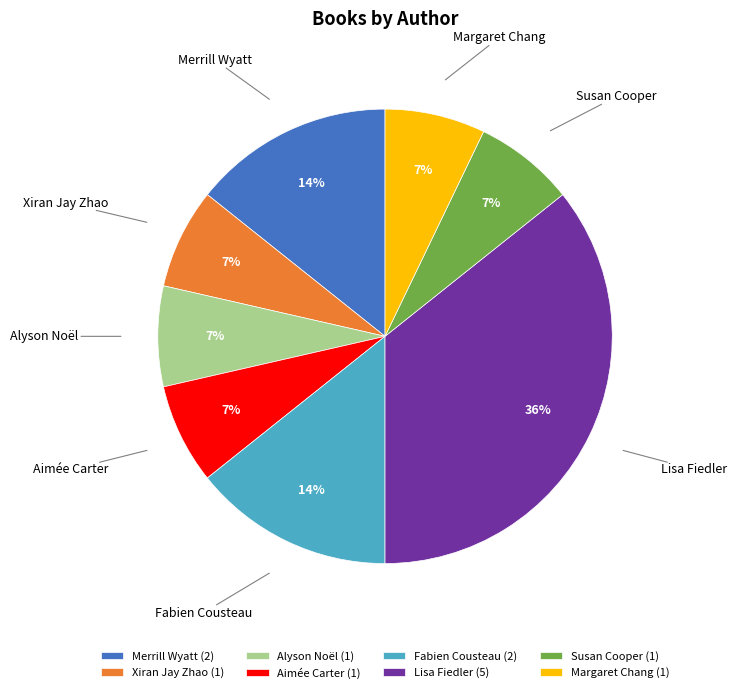

To the nearest percent, what percentage of the pie is Margaret Chang?

7%